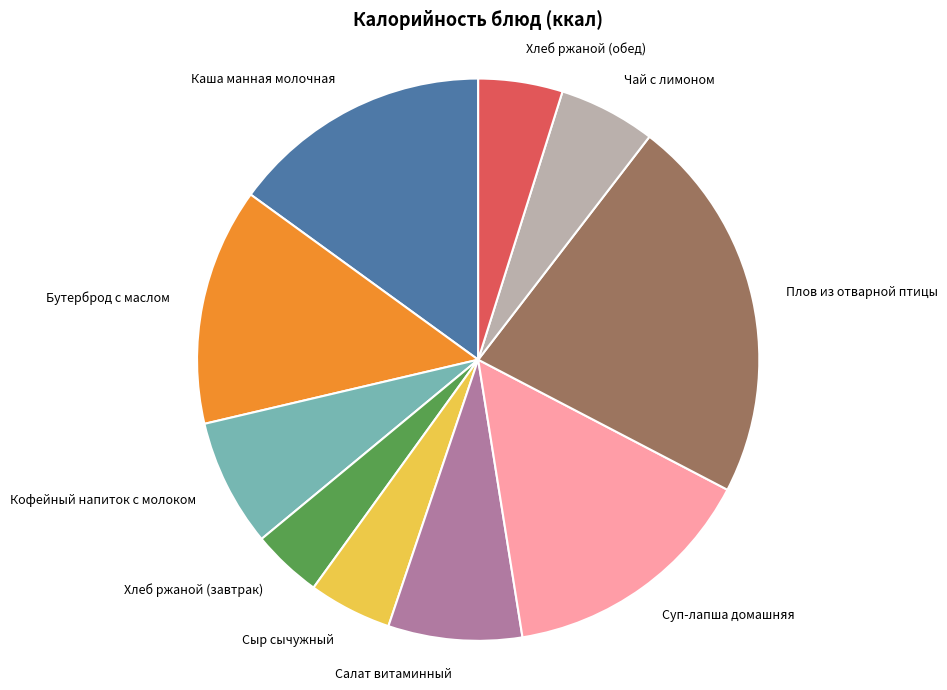

Approximately how many times larger is the value at Хлеб ржаной (завтрак) compared to Суп-лапша домашняя?

0.3